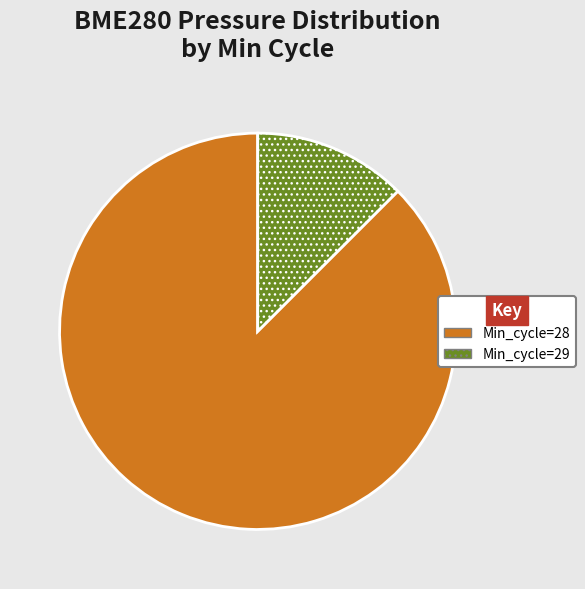

The Min_cycle=28 slice represents 88% of the pie. True or false?

True